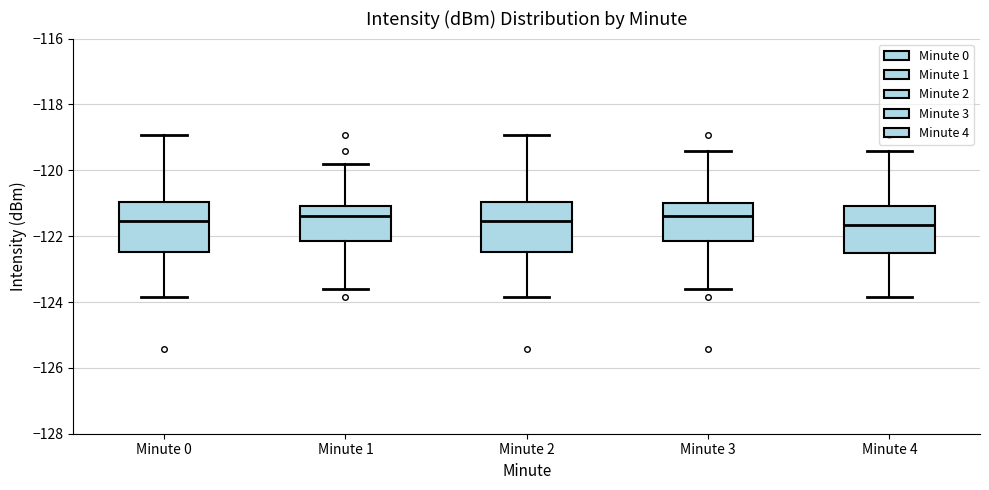

Reading left to right, read every box against the y-axis: the position of its median line, the range the box covers, and the ends of its whiskers. The values are not printed on the chart, so give them approximately, as read against the axis.

Minute 0: median -121.6, box -122.4 to -121.0, whiskers -123.8 to -119.0
Minute 1: median -121.4, box -122.2 to -121.0, whiskers -123.6 to -119.8
Minute 2: median -121.6, box -122.4 to -121.0, whiskers -123.8 to -119.0
Minute 3: median -121.4, box -122.2 to -121.0, whiskers -123.6 to -119.4
Minute 4: median -121.6, box -122.6 to -121.0, whiskers -123.8 to -119.4